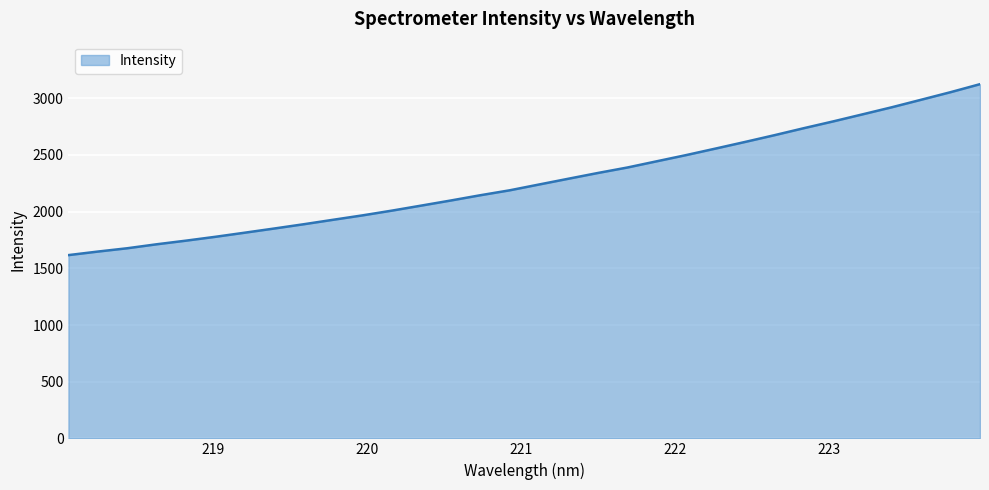

What is the smallest value displayed?

1616.7